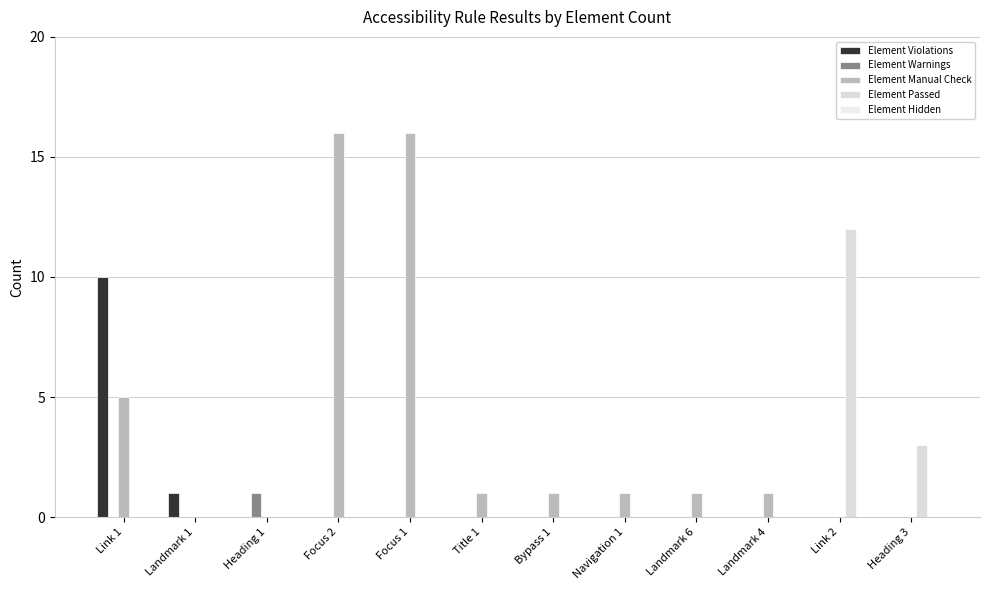

The value of Element Manual Check at Bypass 1 is 1. True or false?

True